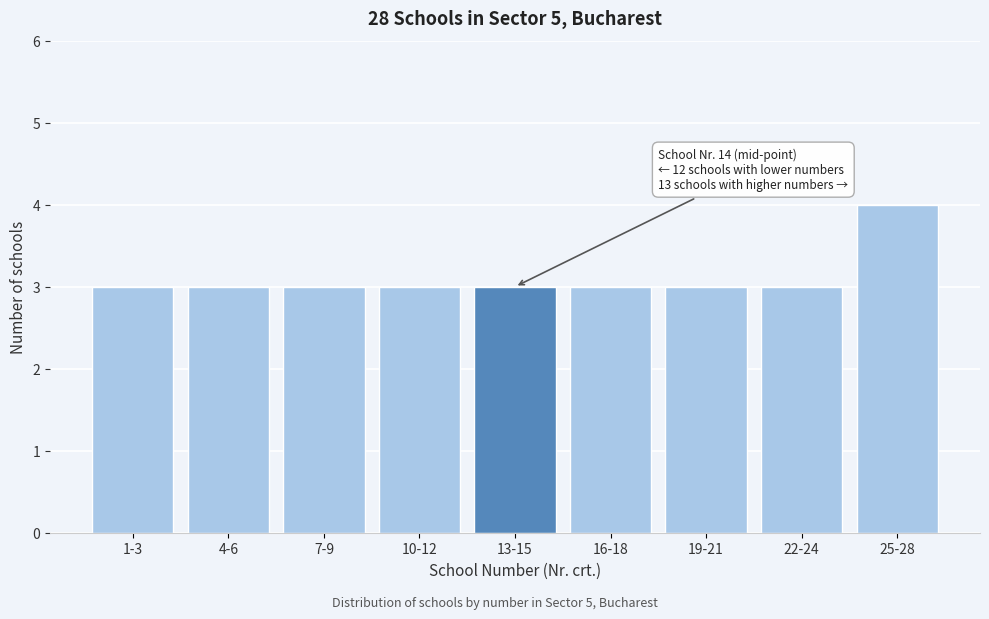

Reading left to right, extract all data points from this chart.

1-3=3	4-6=3	7-9=3	10-12=3	13-15=3	16-18=3	19-21=3	22-24=3	25-28=4